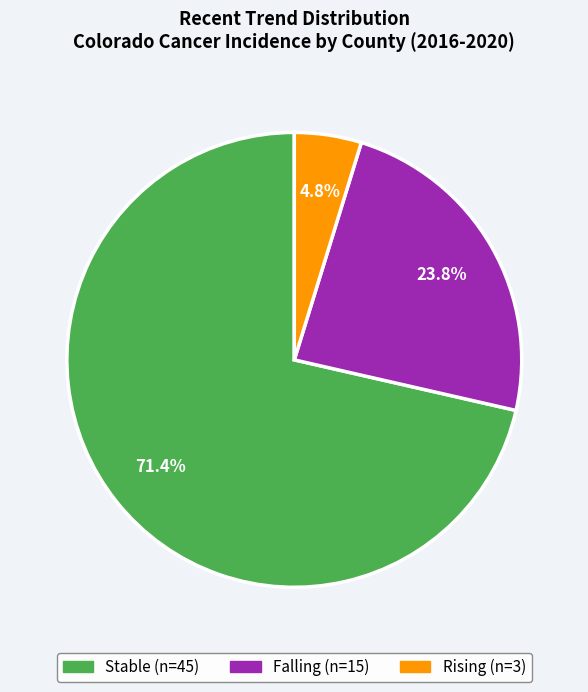

Is there any slice that represents more than half of the pie?

Yes